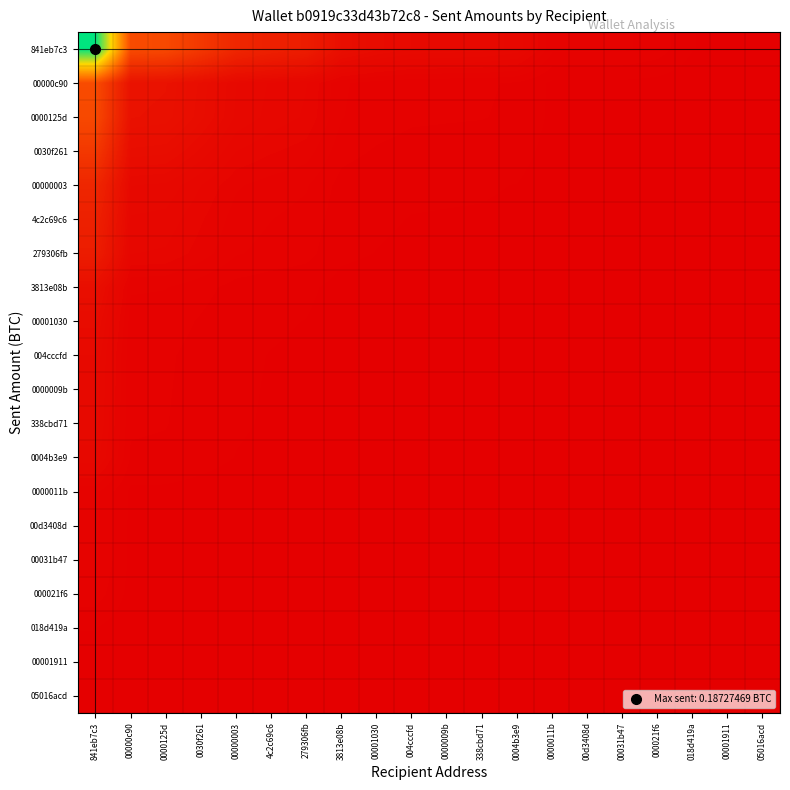

Which series has the largest total across all categories?

841eb7c3